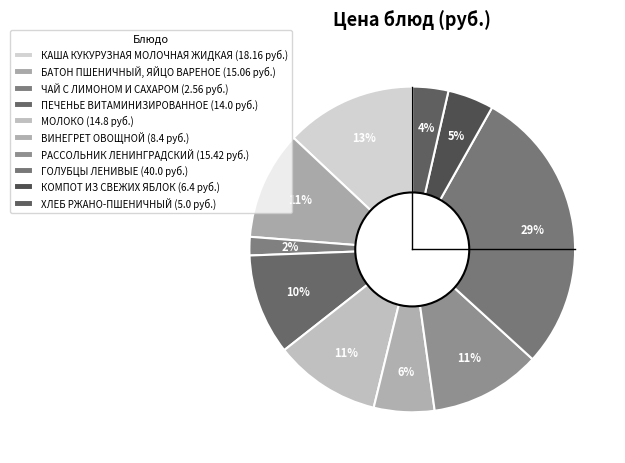

Does КАША КУКУРУЗНАЯ МОЛОЧНАЯ ЖИДКАЯ represent more than half of the total?

No